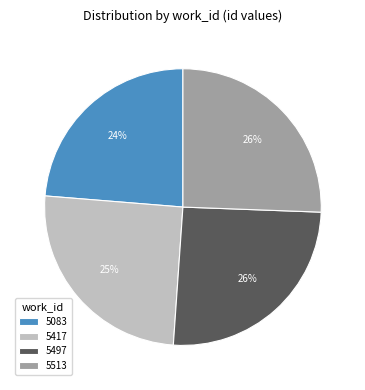

Between 5083 and 5417, which is larger?

5417